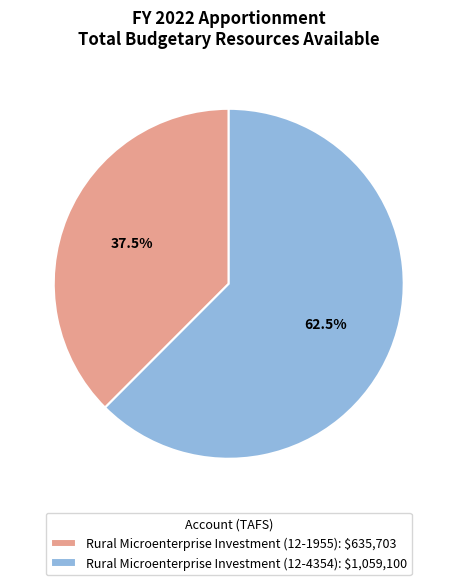

What percentage is NOT represented by Rural Microenterprise Investment (12-4354)?

37.5%